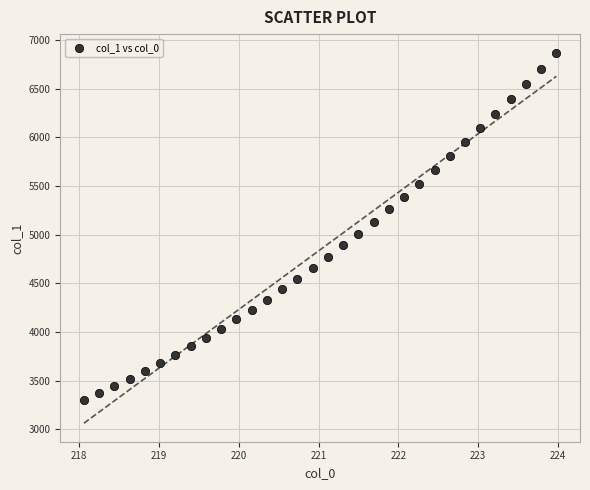

What is the range of Y values (max minus min)?

3571.0